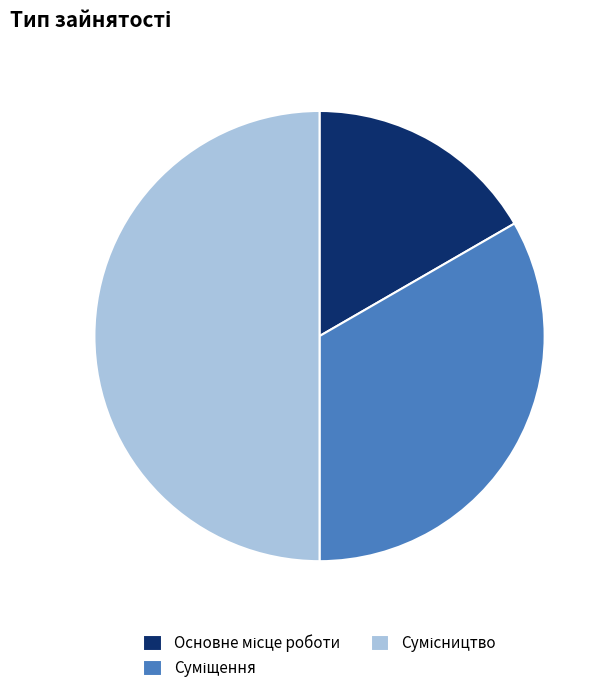

Is it true that Основне місце роботи is 8% of the pie?

False